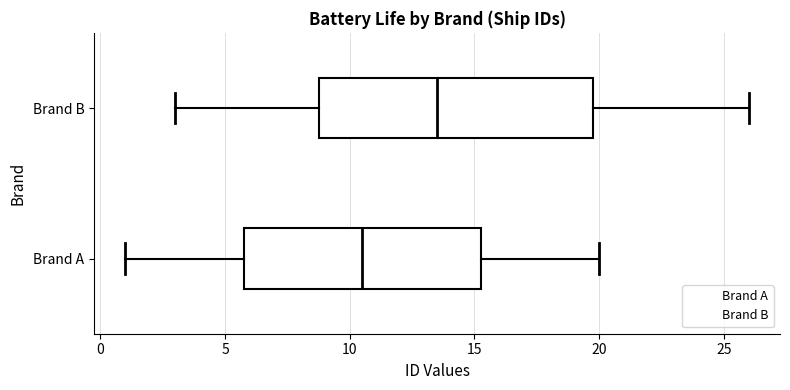

Reading bottom to top, read every box against the x-axis: the position of its median line, the range the box covers, and the ends of its whiskers. The values are not printed on the chart, so give them approximately, as read against the axis.

Brand A: median 10.5, box 6.0 to 15.5, whiskers 1.0 to 20.0
Brand B: median 13.5, box 9.0 to 20.0, whiskers 3.0 to 26.0